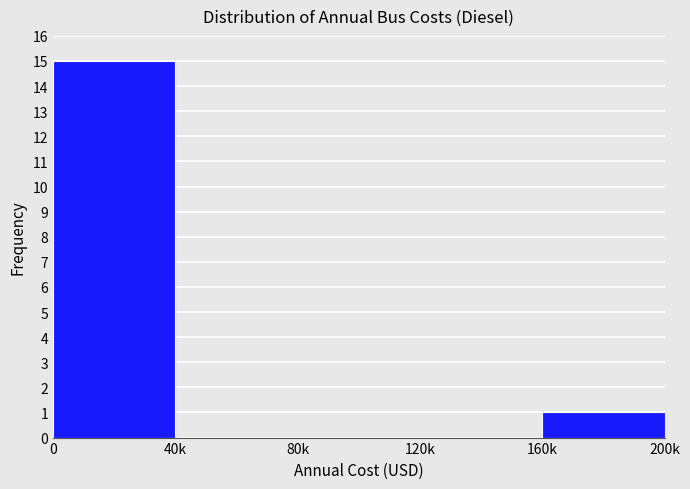

Reading left to right, transcribe all the data shown in this chart.

0=15	40k=0	80k=0	120k=0	160k=1